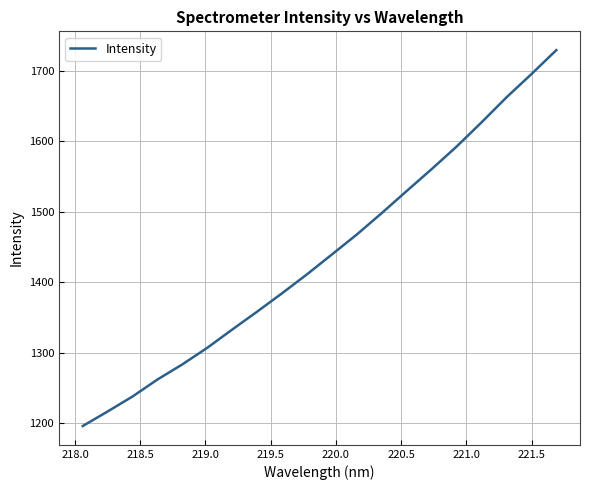

What is the difference between the maximum and minimum values?

533.3